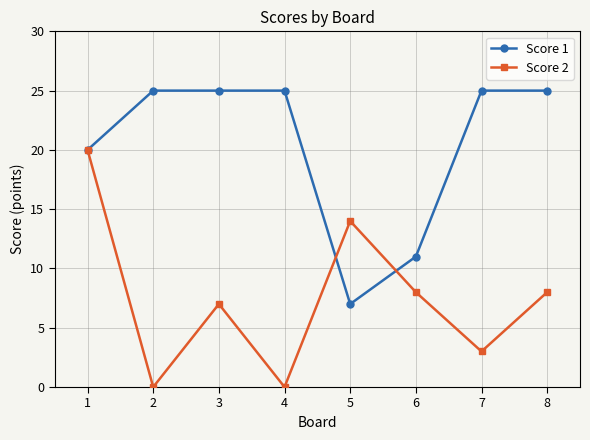

What is the total value across all series at 2?

25